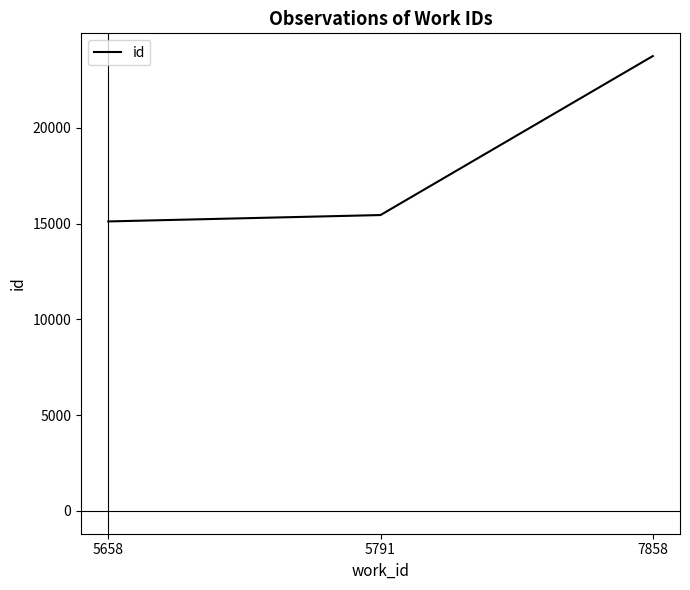

Reading left to right, list all the values displayed in this chart.

15114	15447	23745